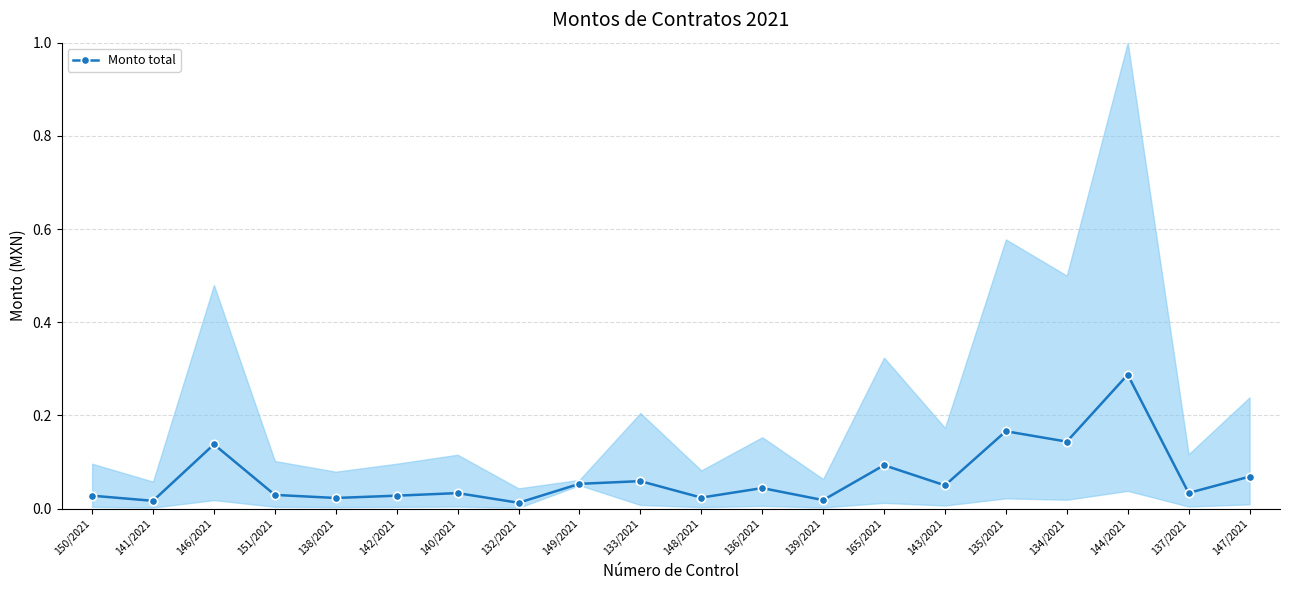

List the labels in order of value, smallest first.

132/2021, 141/2021, 139/2021, 138/2021, 148/2021, 150/2021, 142/2021, 151/2021, 140/2021, 137/2021, 136/2021, 143/2021, 149/2021, 133/2021, 147/2021, 165/2021, 146/2021, 134/2021, 135/2021, 144/2021